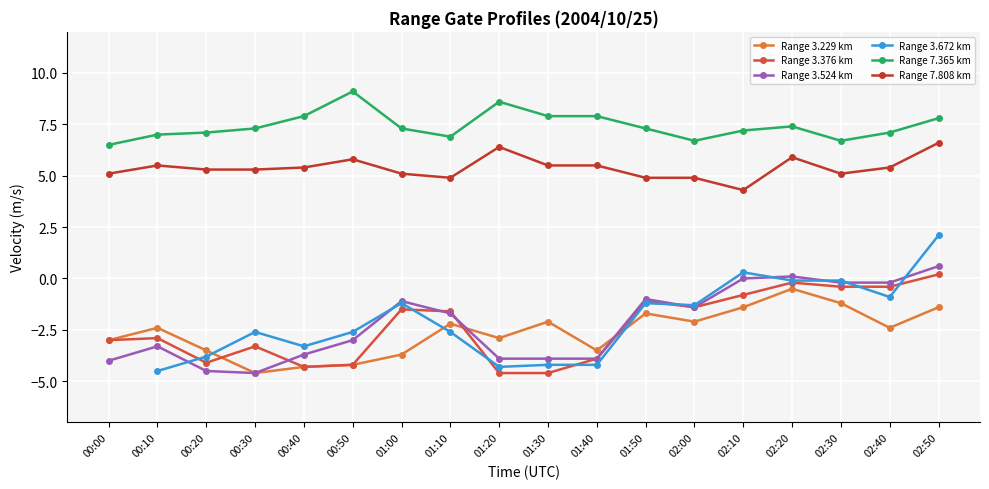

At which category does Range 3.672 km reach its first local peak?

00:30